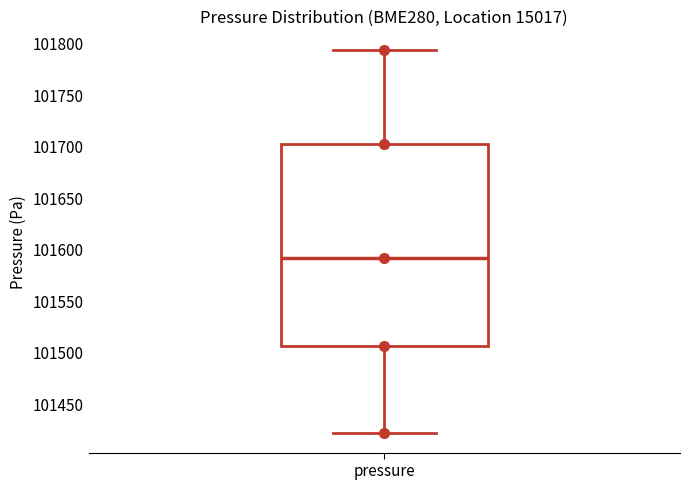

Read this box plot against the y-axis: the position of the median line, the range covered by the box, and the ends of both whiskers. The values are not printed on the chart, so give them approximately, as read against the axis.

median 101590, box 101505 to 101705, whiskers 101420 to 101795